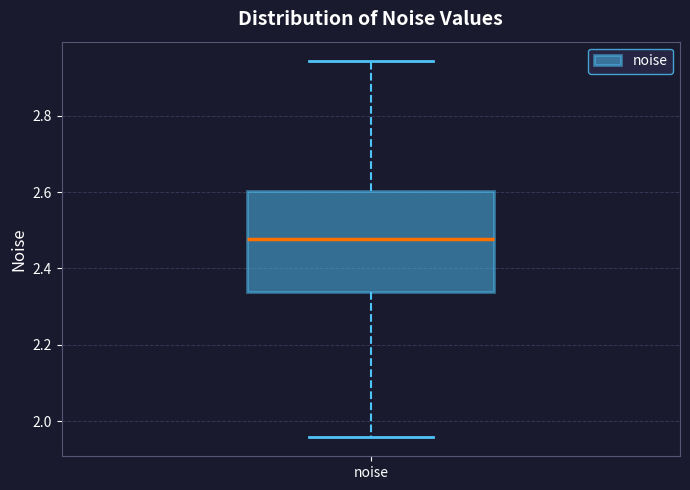

Where is the upper edge of the box for noise on the y-axis? The values are not printed on the chart, so give them approximately, as read against the axis.

2.60